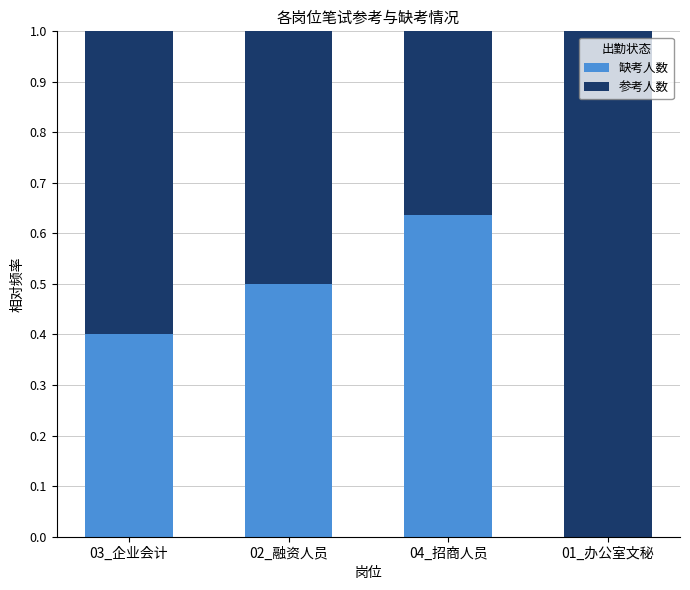

What is the total value across all series at 03_企业会计?

1.0